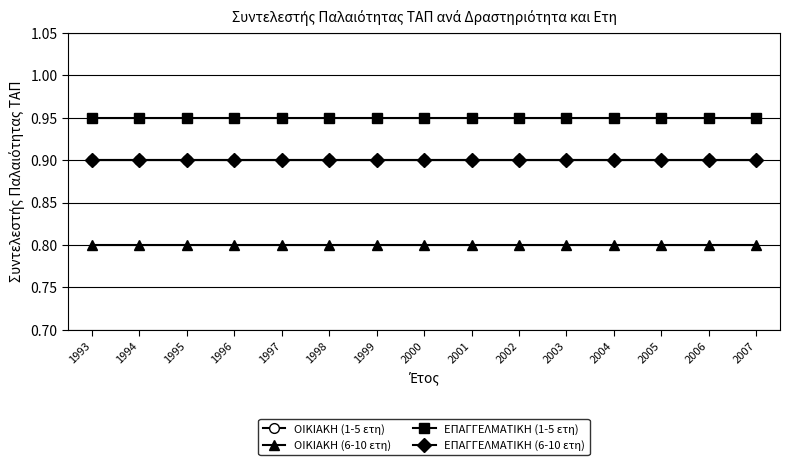

At how many categories does at least one series exceed 0?

15